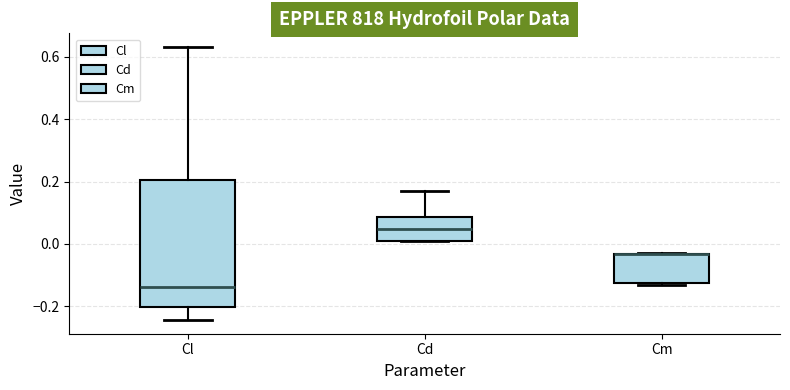

Reading left to right, read every box against the y-axis: the position of its median line, the range the box covers, and the ends of its whiskers. The values are not printed on the chart, so give them approximately, as read against the axis.

Cl: median -0.14, box -0.20 to 0.20, whiskers -0.24 to 0.64
Cd: median 0.04, box 0.00 to 0.08, whiskers 0.00 to 0.16
Cm: median -0.04 (drawn on the box's upper edge), box -0.12 to -0.04, whiskers -0.14 to -0.02